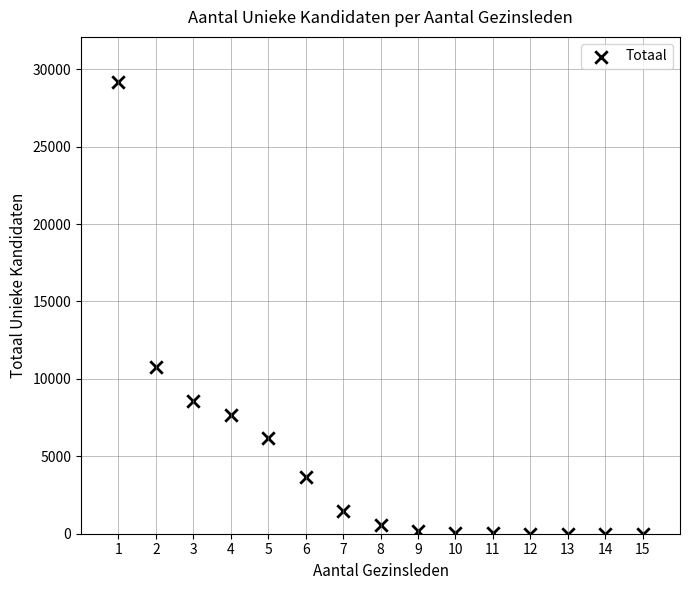

What is the range of X values (max minus min)?

14